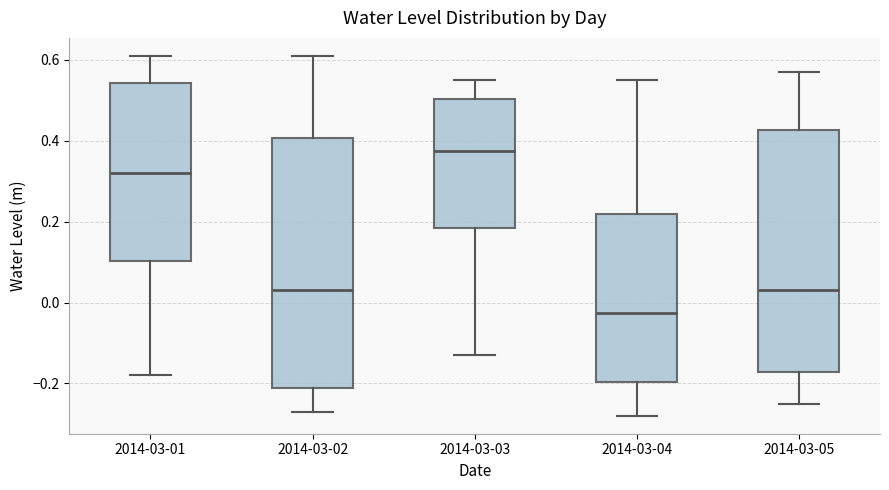

Reading left to right, read every box against the y-axis: the position of its median line, the range the box covers, and the ends of its whiskers. The values are not printed on the chart, so give them approximately, as read against the axis.

2014-03-01: median 0.32, box 0.10 to 0.54, whiskers -0.18 to 0.62
2014-03-02: median 0.04, box -0.22 to 0.40, whiskers -0.26 to 0.62
2014-03-03: median 0.38, box 0.18 to 0.50, whiskers -0.12 to 0.56
2014-03-04: median -0.02, box -0.20 to 0.22, whiskers -0.28 to 0.56
2014-03-05: median 0.04, box -0.18 to 0.42, whiskers -0.24 to 0.58